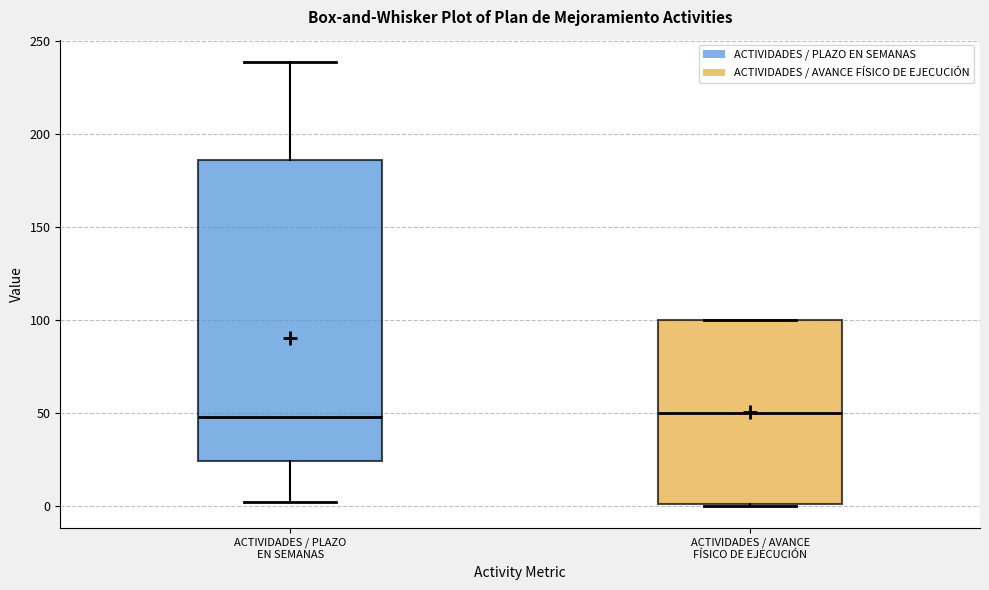

Comparing the boxes themselves (not the whiskers), which one is the tallest?

ACTIVIDADES / PLAZO EN SEMANAS